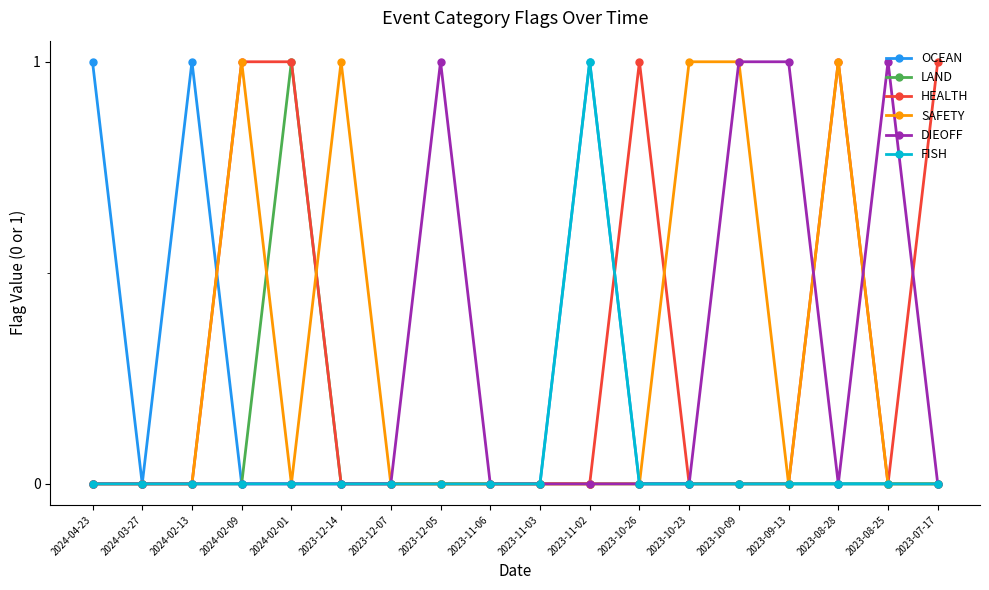

Count the LAND values in the range 0 to 1.

18